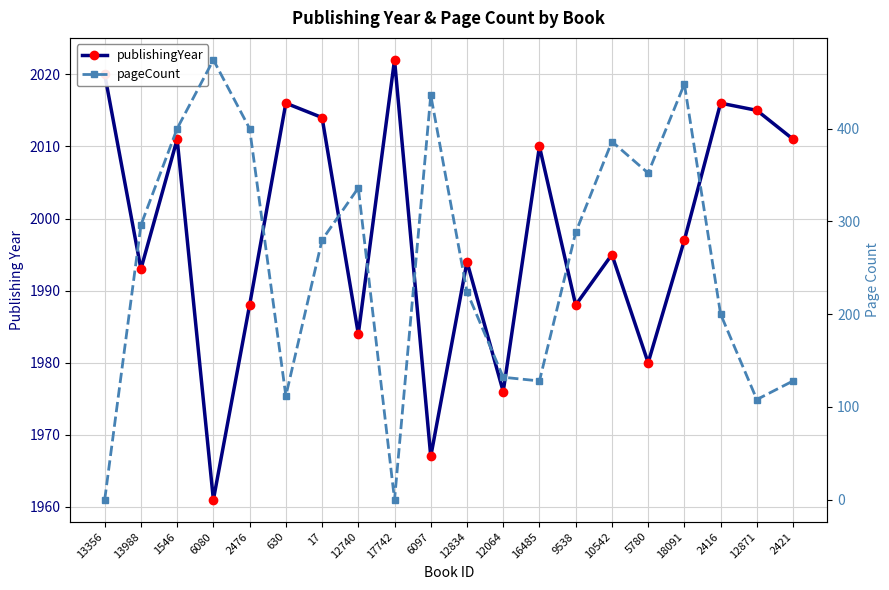

Reading right to left, transcribe all the data shown in this chart.

publishingYear: 2011	2015	2016	1997	1980	1995	1988	2010	1976	1994	1967	2022	1984	2014	2016	1988	1961	2011	1993	2020
pageCount: 128	108	200	448	352	386	288	128	132	224	436	0	336	280	112	400	474	400	296	0